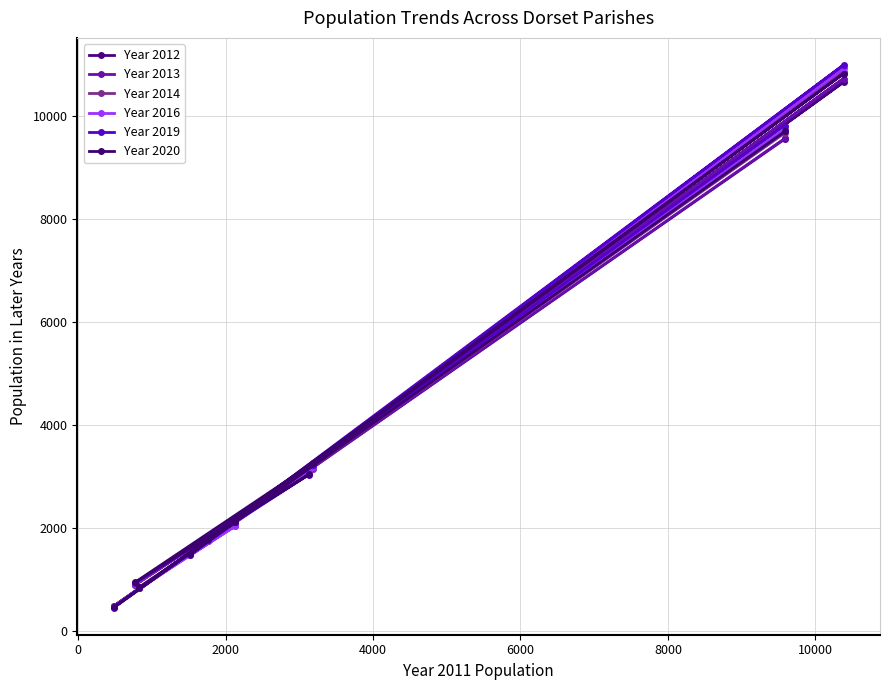

How many lines are shown in the chart?

6